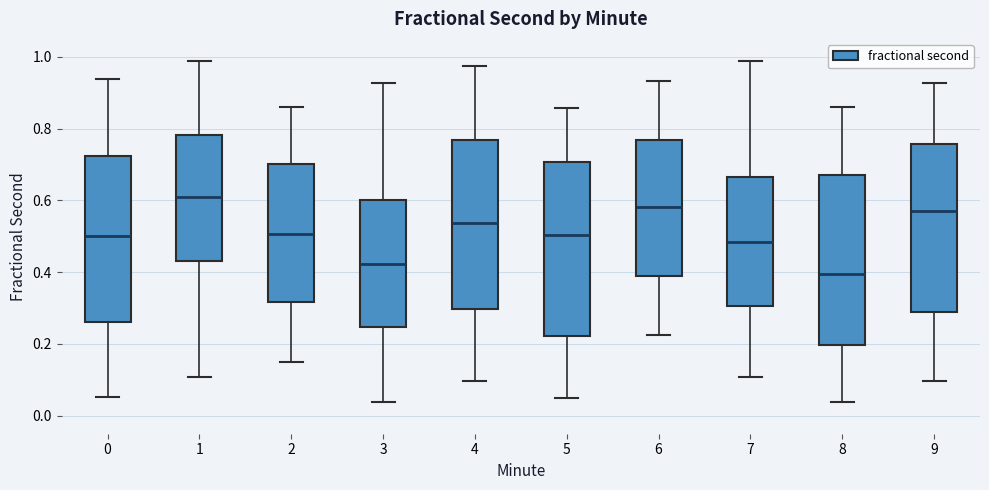

Which box's median line is the lowest?

8